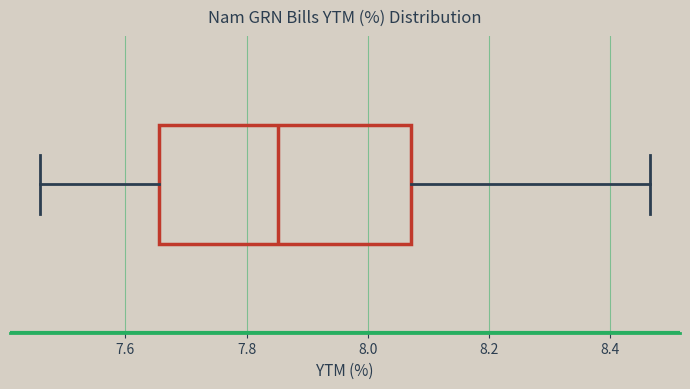

Read this box plot against the x-axis: the position of the median line, the range covered by the box, and the ends of both whiskers. The values are not printed on the chart, so give them approximately, as read against the axis.

median 7.86, box 7.66 to 8.08, whiskers 7.46 to 8.46